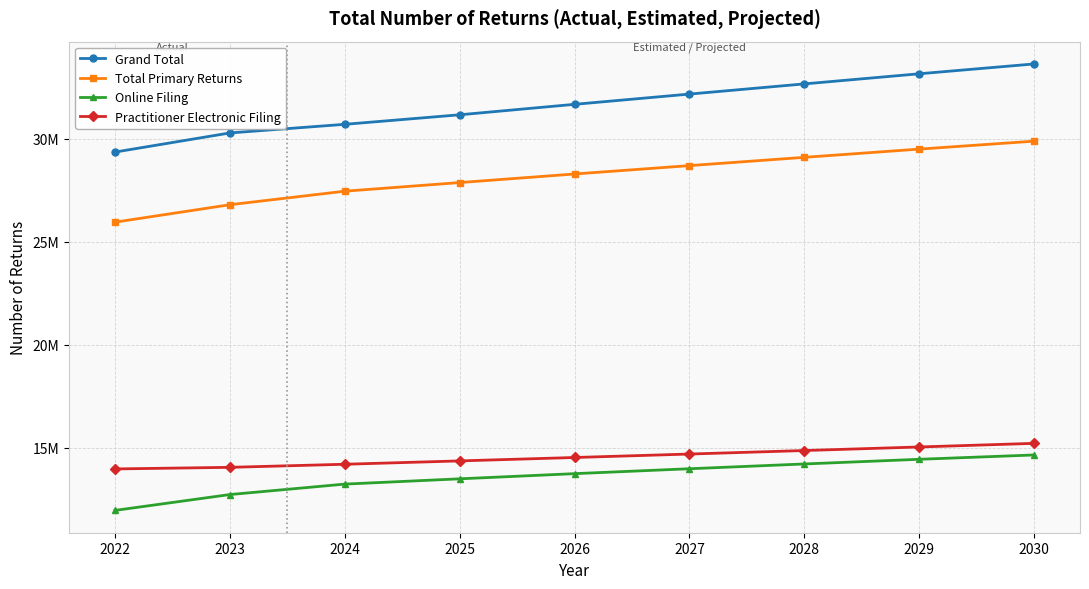

The value of Total Primary Returns at 2030 is 46672867. True or false?

False